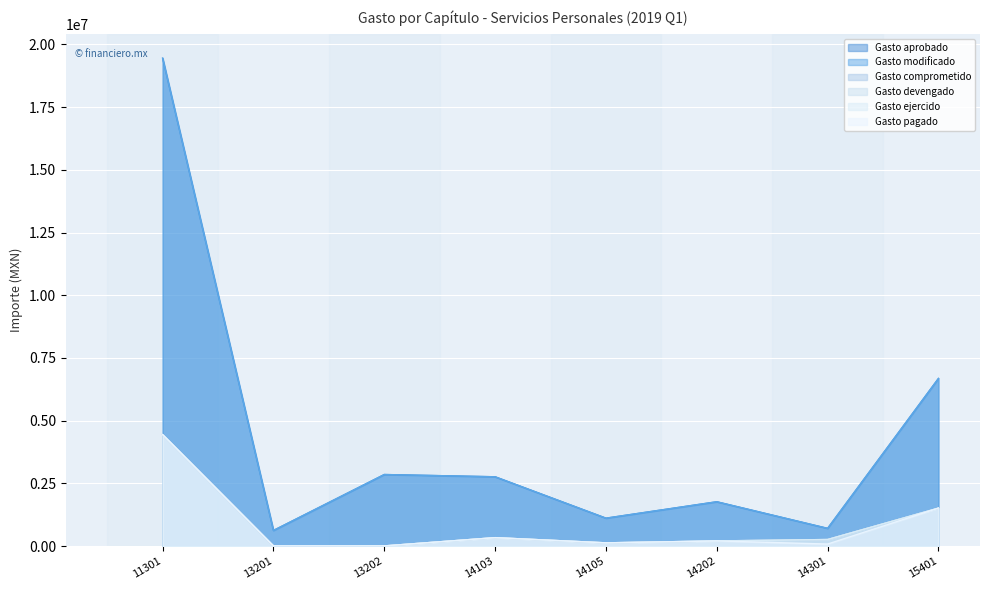

Read the Gasto pagado value at 15401.

1514514.3